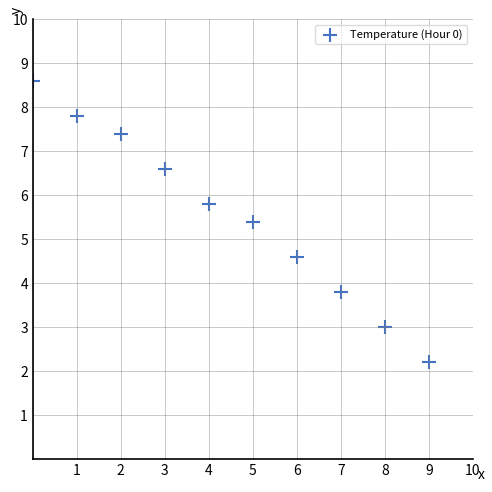

What is the average Y value?

5.5